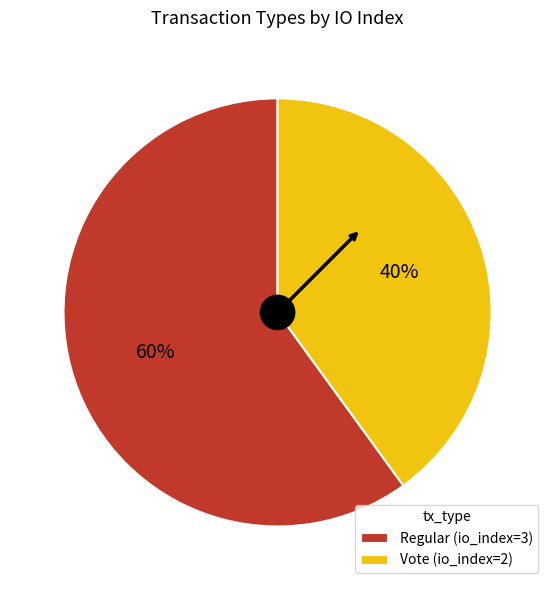

To the nearest percent, what is the combined percentage of Vote and Regular?

100%